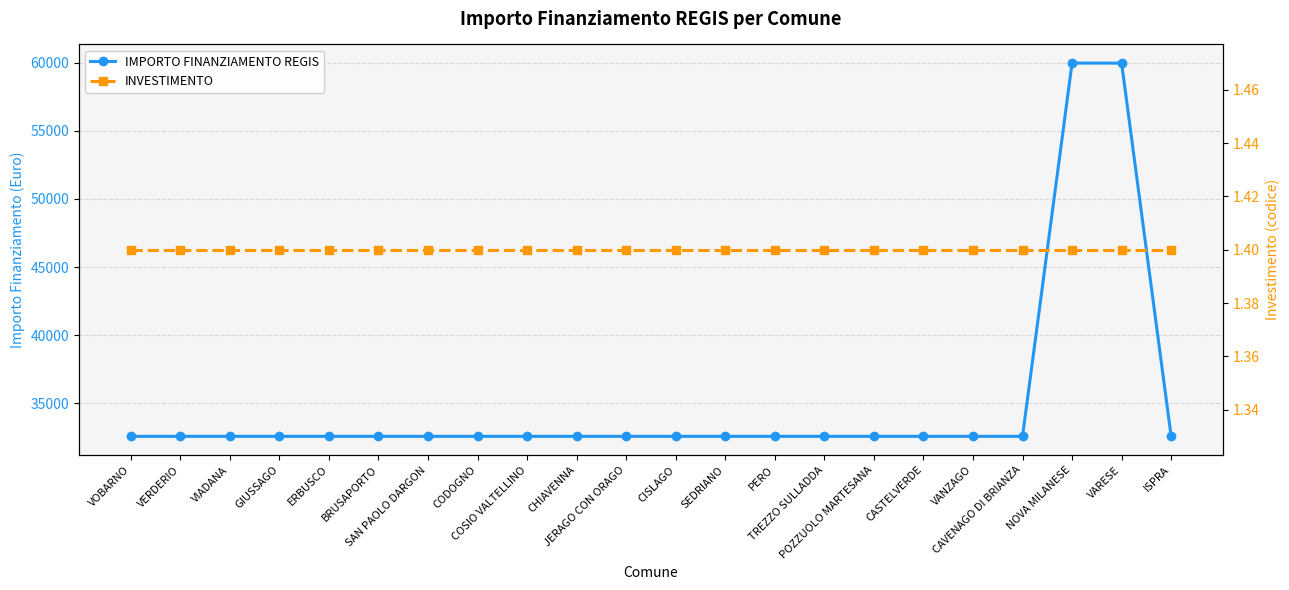

True or false: IMPORTO FINANZIAMENTO REGIS and INVESTIMENTO cross at least once.

False